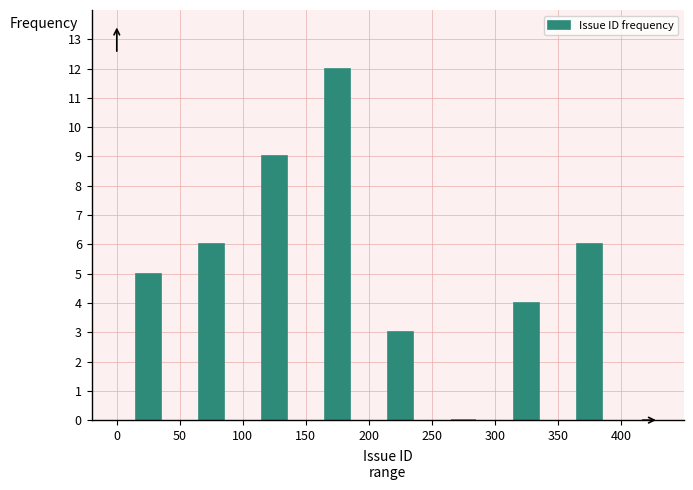

Reading left to right, list every bar in this chart as the range it spans on the x-axis followed by its height. The values are not printed on the chart, so give them approximately, as read against the axis.

0 to 50: 5
50 to 100: 6
100 to 150: 9
150 to 200: 12
200 to 250: 3
250 to 300: 0
300 to 350: 4
350 to 400: 6